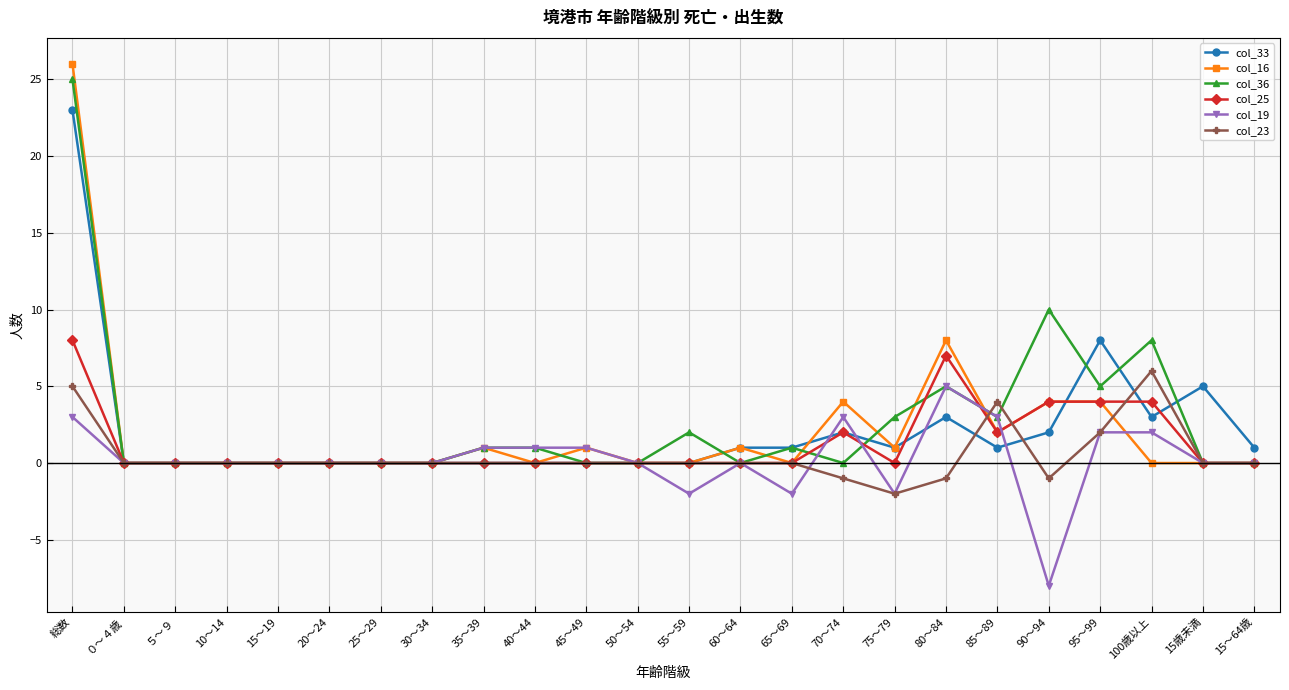

Which label corresponds to the smallest value in the chart?

90～94